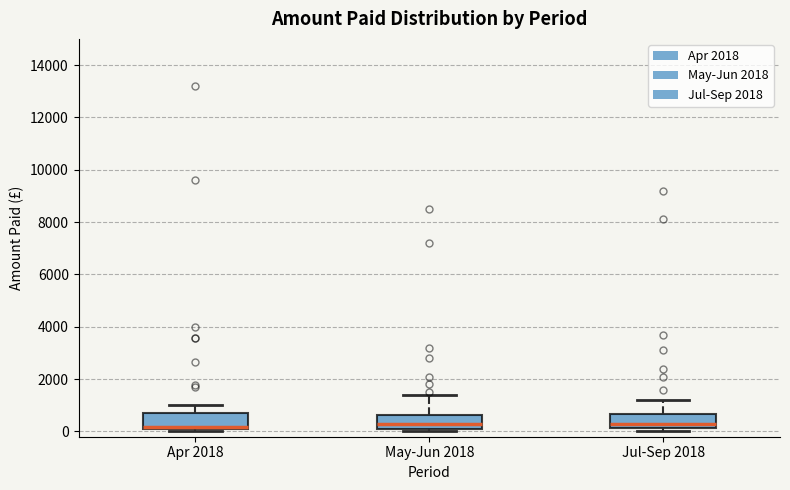

Where does the upper whisker of the box for May-Jun 2018 end on the y-axis? The values are not printed on the chart, so give them approximately, as read against the axis.

1400